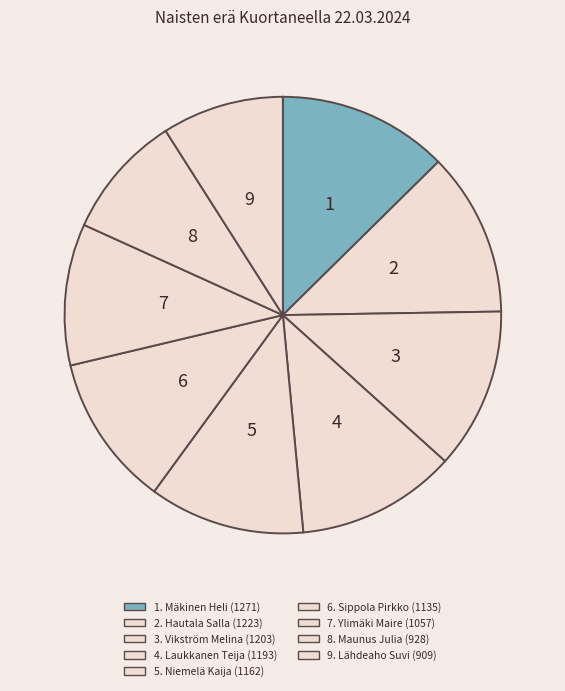

Rank the categories by value from highest to lowest.

Mäkinen Heli, Hautala Salla, Vikström Melina, Laukkanen Teija, Niemelä Kaija, Sippola Pirkko, Ylimäki Maire, Maunus Julia, Lähdeaho Suvi